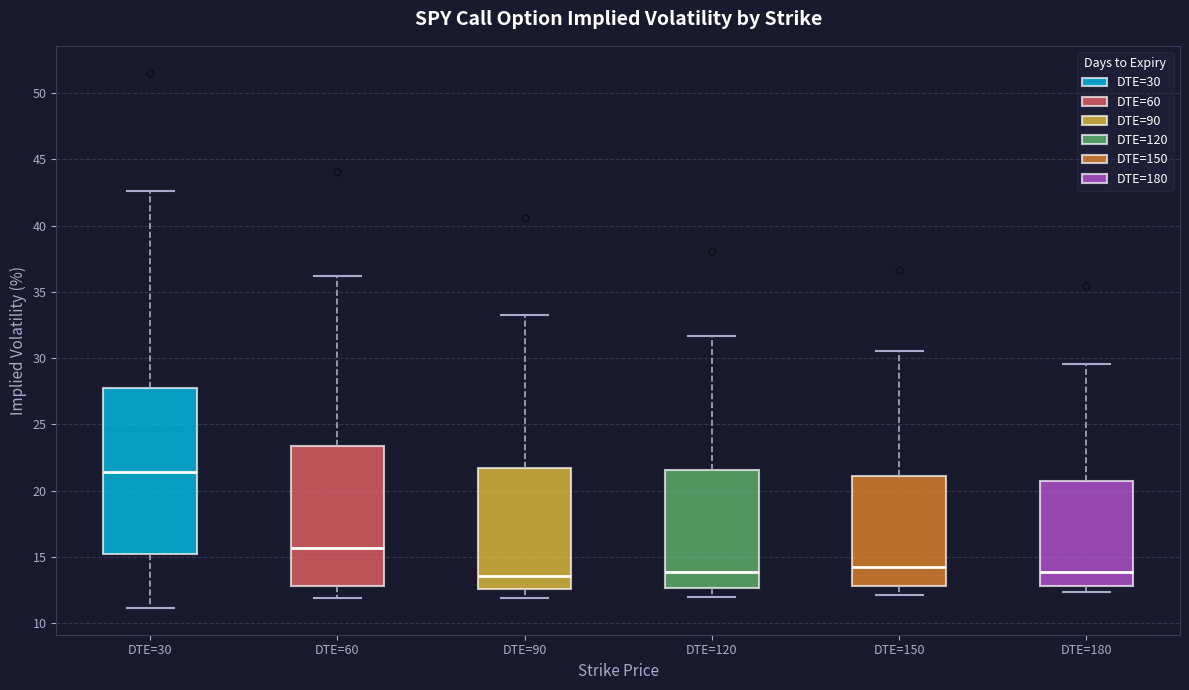

Reading left to right, read every box against the y-axis: the position of its median line, the range the box covers, and the ends of its whiskers. The values are not printed on the chart, so give them approximately, as read against the axis.

DTE=30: median 21.5, box 15.0 to 28.0, whiskers 11.0 to 42.5
DTE=60: median 15.5, box 13.0 to 23.5, whiskers 12.0 to 36.0
DTE=90: median 13.5, box 12.5 to 21.5, whiskers 12.0 to 33.5
DTE=120: median 14.0, box 12.5 to 21.5, whiskers 12.0 to 31.5
DTE=150: median 14.5, box 13.0 to 21.0, whiskers 12.0 to 30.5
DTE=180: median 14.0, box 13.0 to 20.5, whiskers 12.5 to 29.5